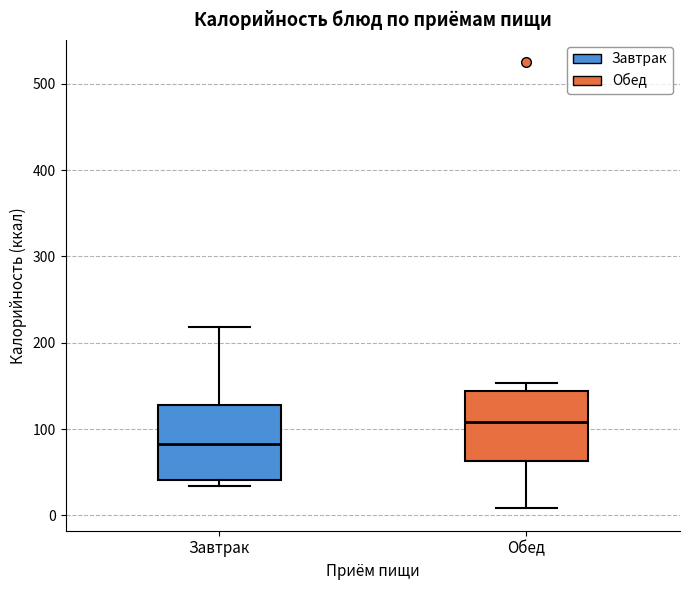

Which box's median line is the lowest?

Завтрак